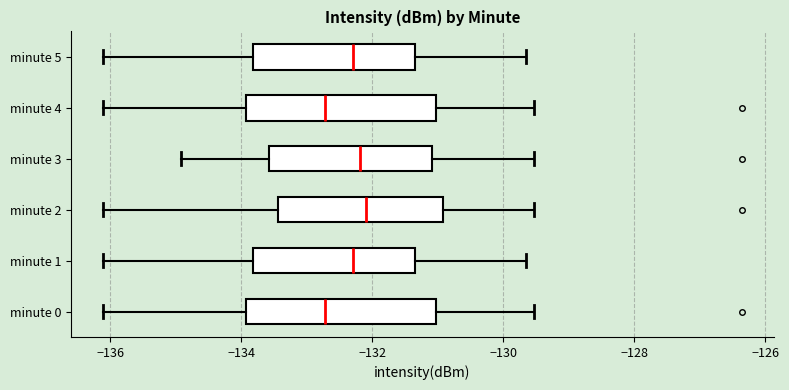

Reading bottom to top, read every box against the x-axis: the position of its median line, the range the box covers, and the ends of its whiskers. The values are not printed on the chart, so give them approximately, as read against the axis.

minute 0: median -132.8, box -134.0 to -131.0, whiskers -136.2 to -129.6
minute 1: median -132.2, box -133.8 to -131.4, whiskers -136.2 to -129.6
minute 2: median -132.0, box -133.4 to -131.0, whiskers -136.2 to -129.6
minute 3: median -132.2, box -133.6 to -131.0, whiskers -135.0 to -129.6
minute 4: median -132.8, box -134.0 to -131.0, whiskers -136.2 to -129.6
minute 5: median -132.2, box -133.8 to -131.4, whiskers -136.2 to -129.6